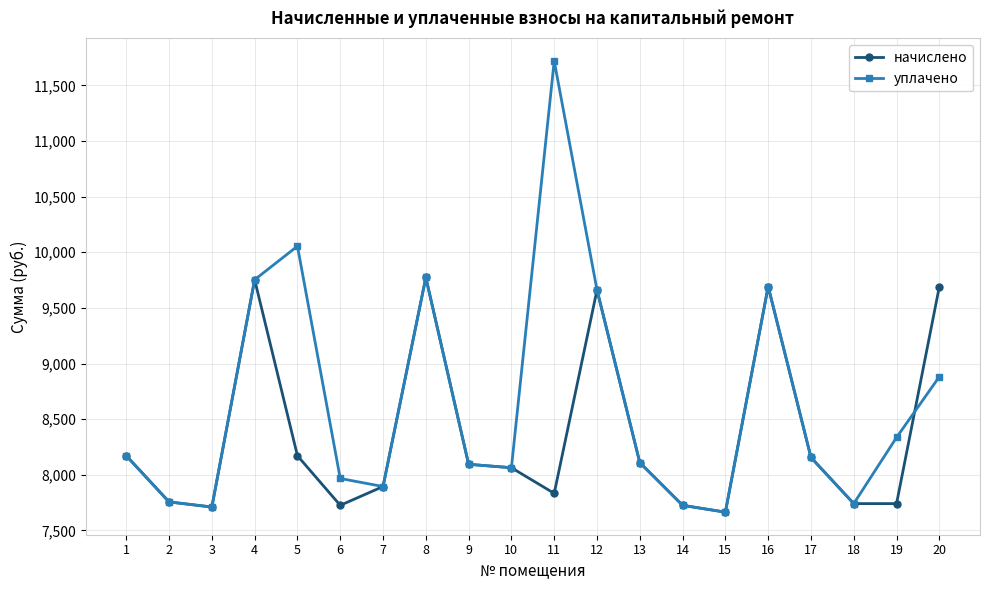

Rank the series by their maximum value, from highest to lowest.

уплачено, начислено